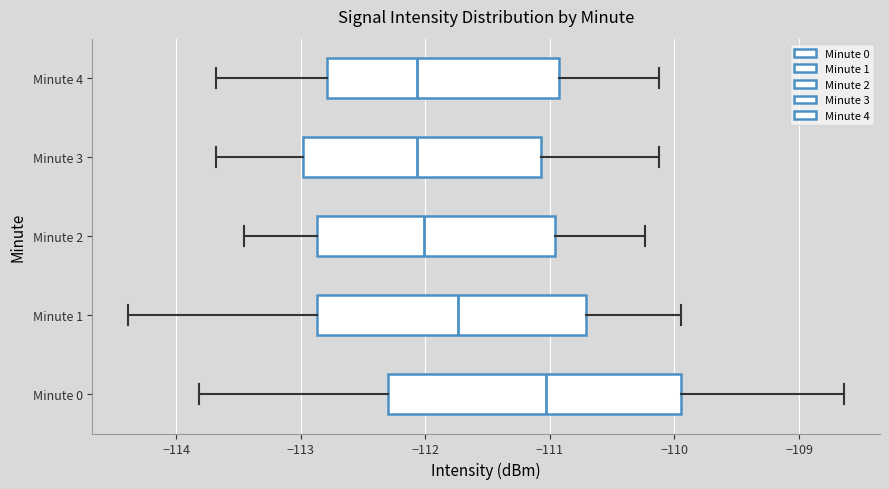

Reading bottom to top, transcribe this box plot: for each box, give where its median line is, the range the box spans, and where its two whiskers end, as read against the x-axis. The values are not printed on the chart, so give them approximately, as read against the axis.

Minute 0: median -111.0, box -112.3 to -109.9, whiskers -113.8 to -108.6
Minute 1: median -111.7, box -112.9 to -110.7, whiskers -114.4 to -109.9
Minute 2: median -112.0, box -112.9 to -111.0, whiskers -113.5 to -110.2
Minute 3: median -112.1, box -113.0 to -111.1, whiskers -113.7 to -110.1
Minute 4: median -112.1, box -112.8 to -110.9, whiskers -113.7 to -110.1